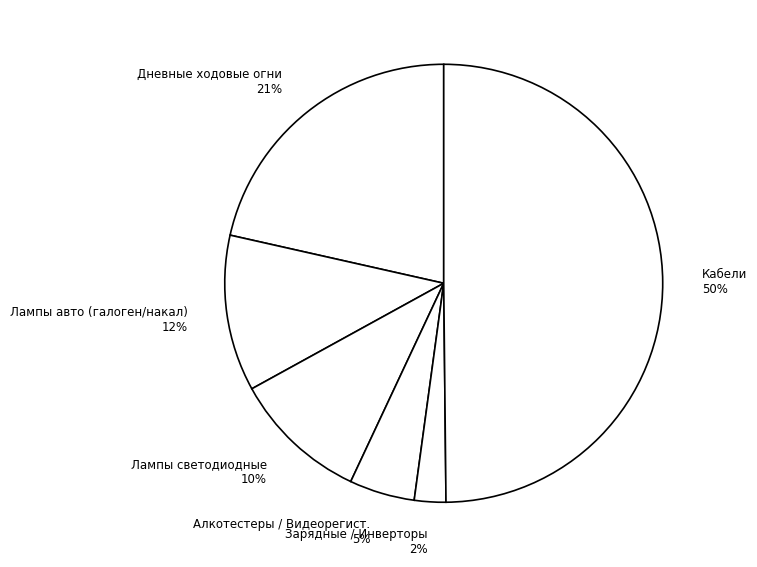

How many slices are in this pie chart?

6